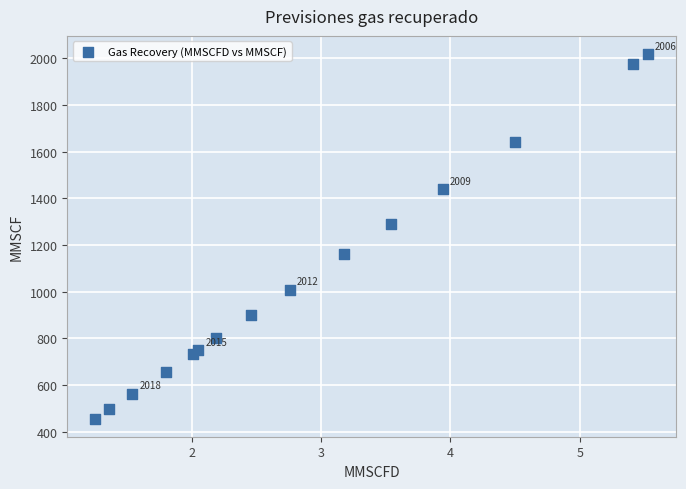

What Y value in the scatter plot is closest to 1237?

1292.1